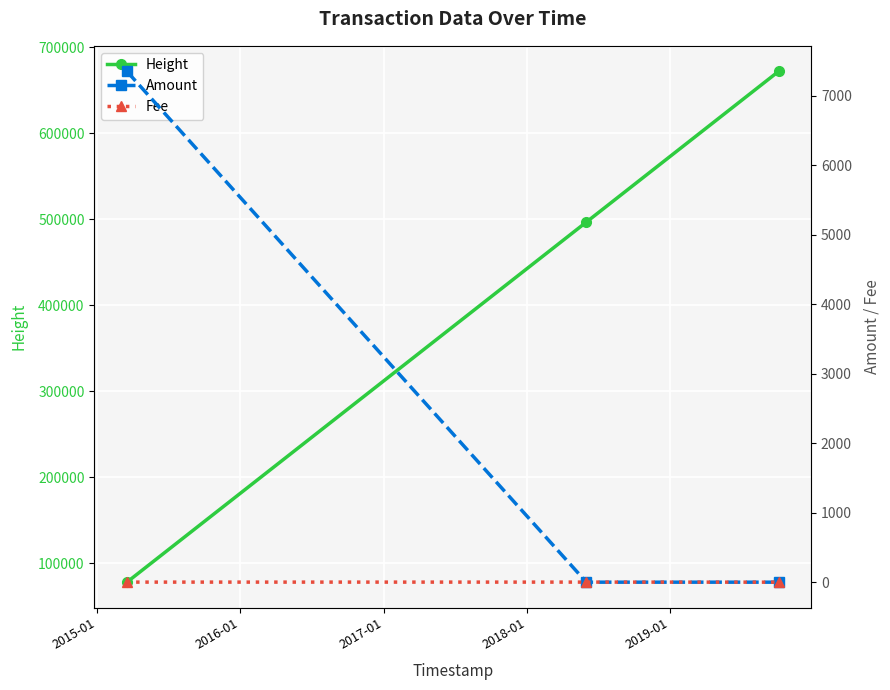

Which series has the largest range (max minus min)?

Height